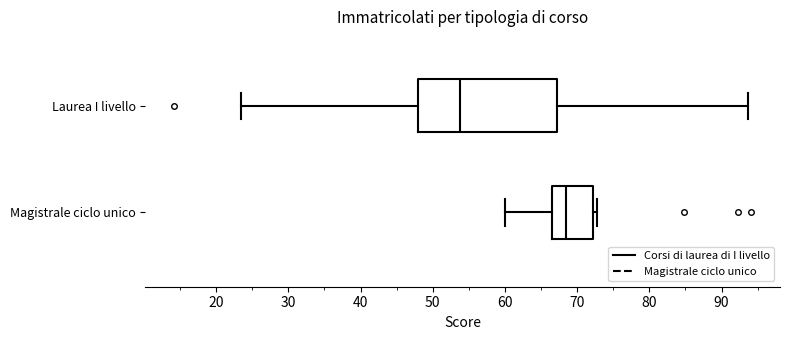

Reading bottom to top, transcribe this box plot: for each box, give where its median line is, the range the box spans, and where its two whiskers end, as read against the x-axis. The values are not printed on the chart, so give them approximately, as read against the axis.

Magistrale ciclo unico: median 68, box 67 to 72, whiskers 60 to 73
Laurea I livello: median 54, box 48 to 67, whiskers 23 to 94